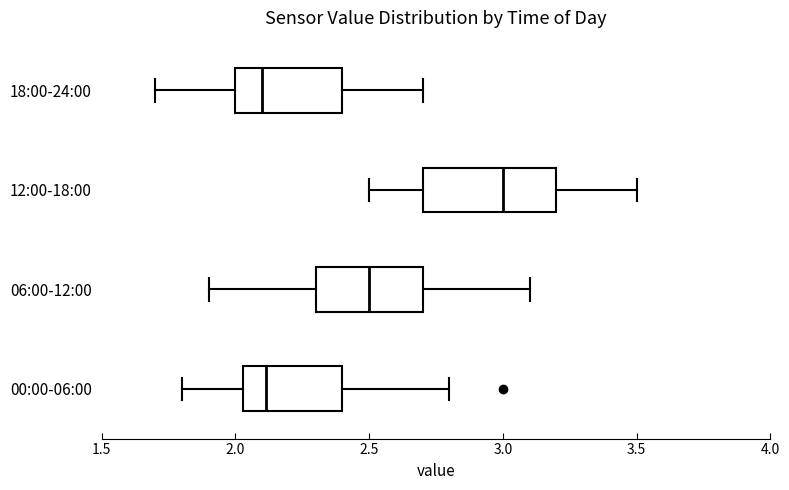

Comparing the boxes themselves (not the whiskers), which one is the widest?

12:00-18:00